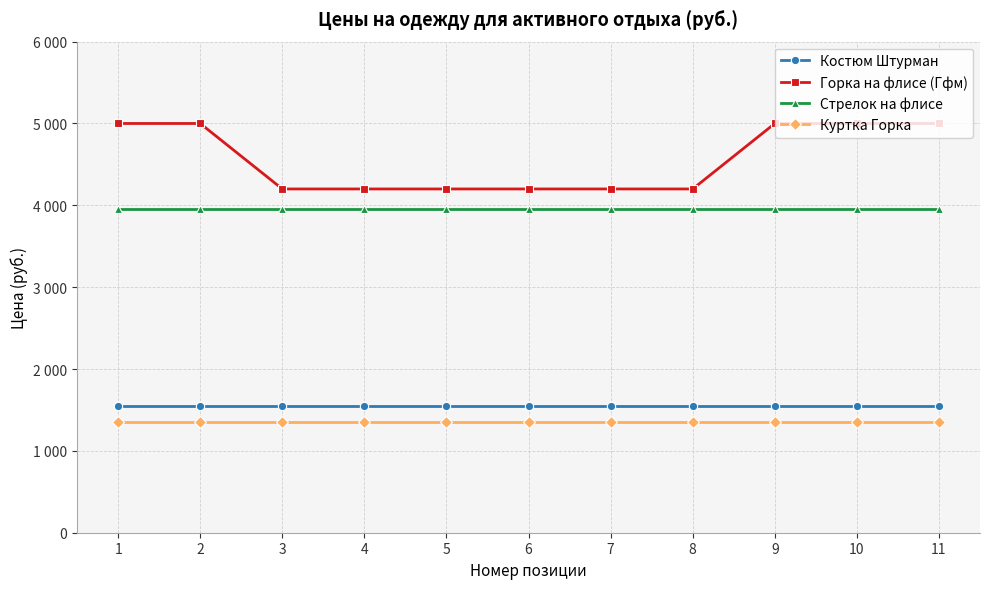

True or false: Горка на флисе (Гфм) and Стрелок на флисе intersect in this chart.

False